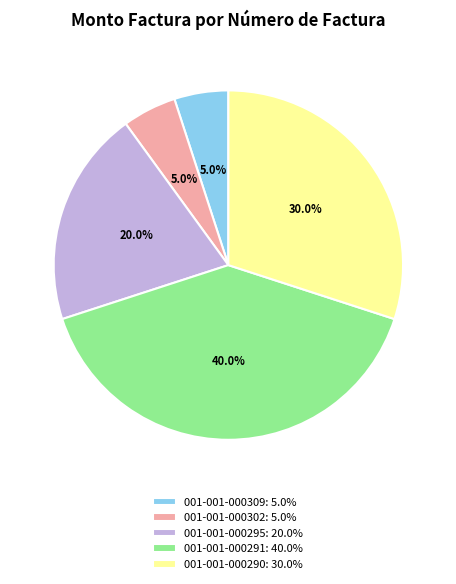

What percentage do 001-001-000291: 40.0% and 001-001-000309: 5.0% together represent?

45.0%